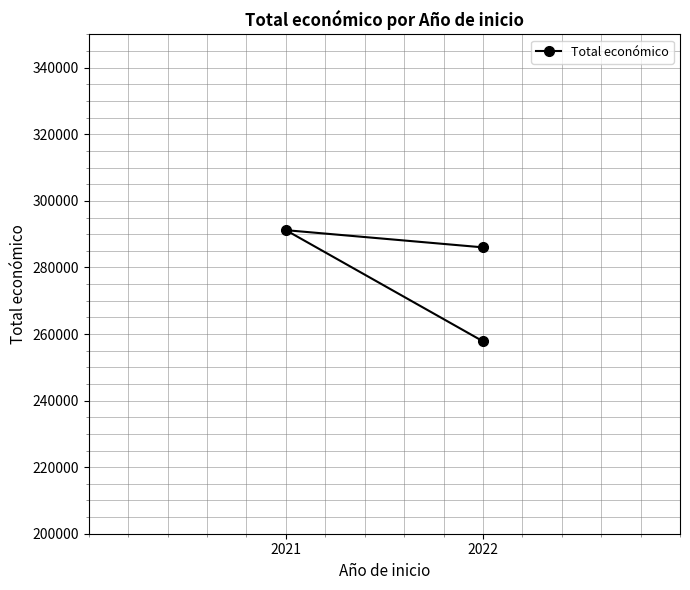

What is the smallest value displayed?

257816